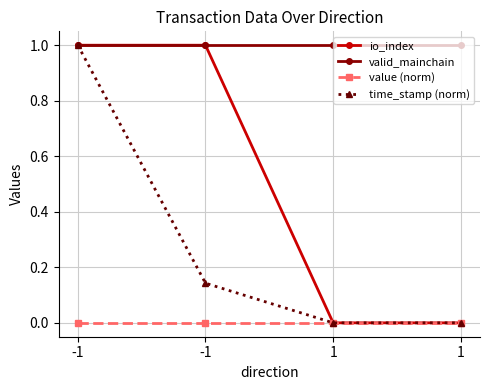

What is the difference between the second highest and minimum values in the time_stamp (norm) series?

0.1